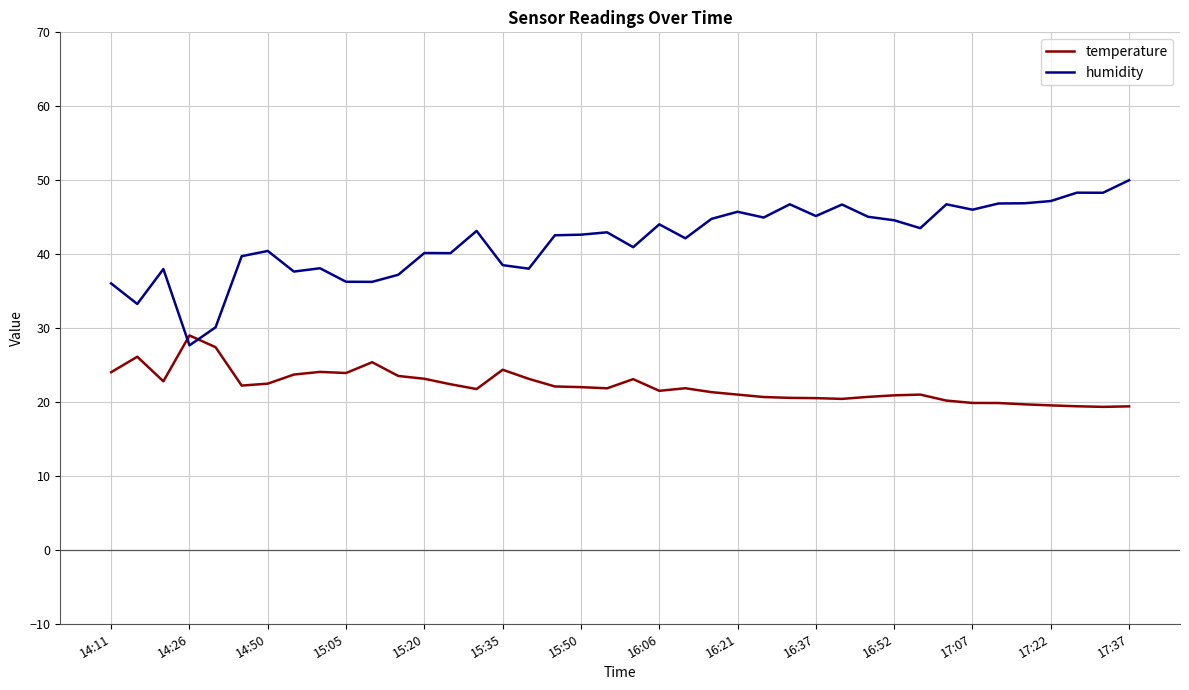

Rank the series by their average value, from lowest to highest.

temperature, humidity